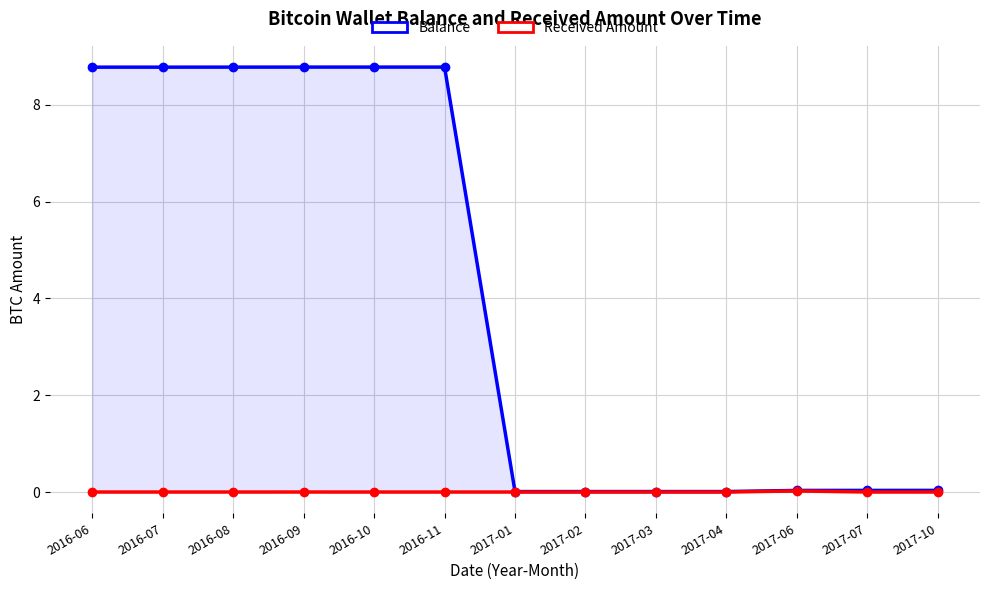

At which category does Balance reach its first local valley?

2017-01